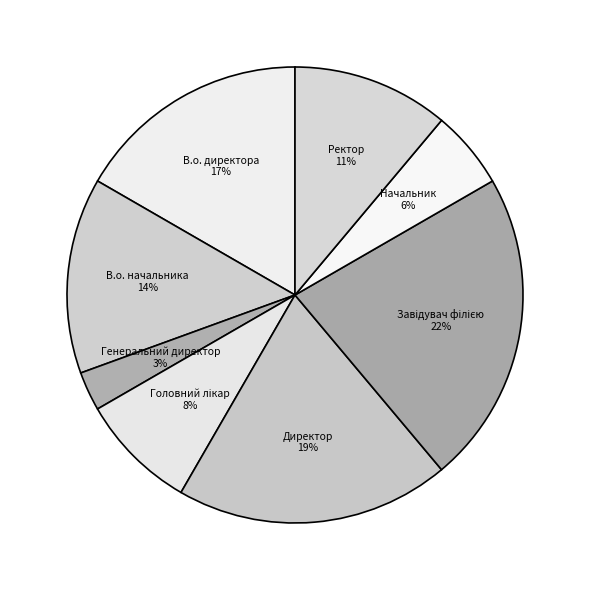

To the nearest percent, what is the difference between the largest and smallest slice percentages?

19%